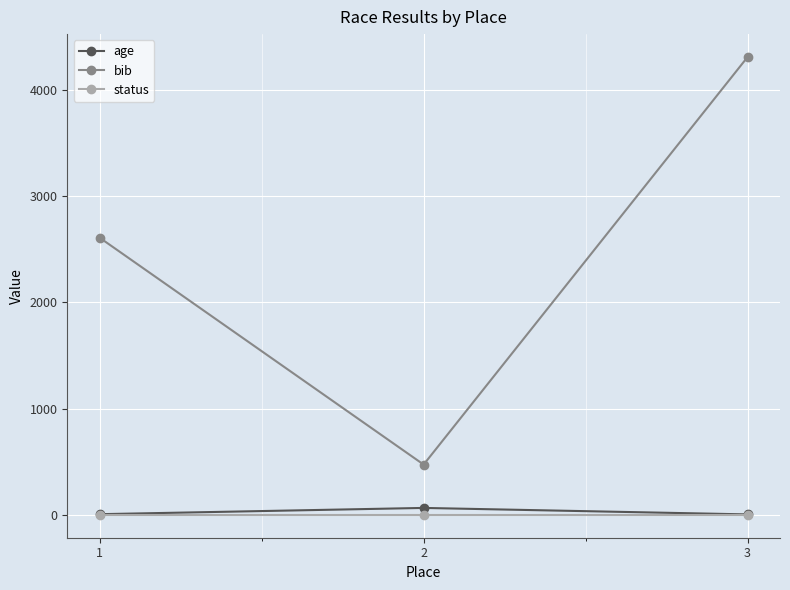

Which series changed the most between 1 and 2?

bib